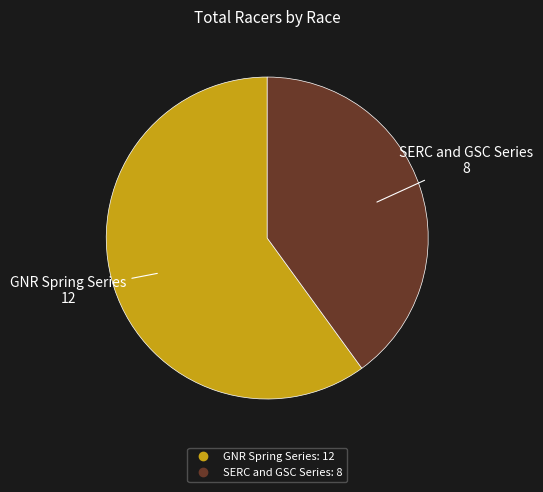

Approximately how many times larger is the value at GNR Spring Series compared to SERC and GSC Series?

1.5